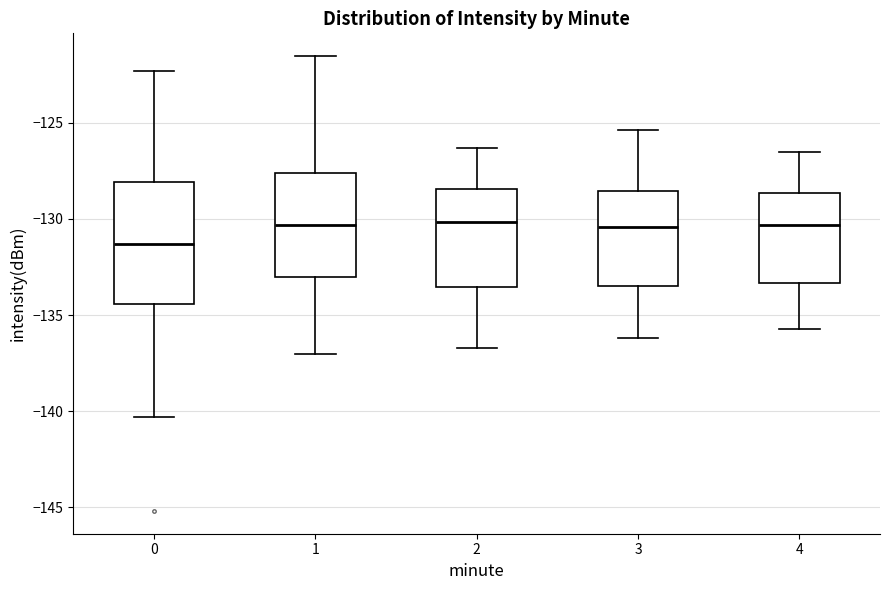

Which box is the tallest, from its lower edge to its upper edge?

0